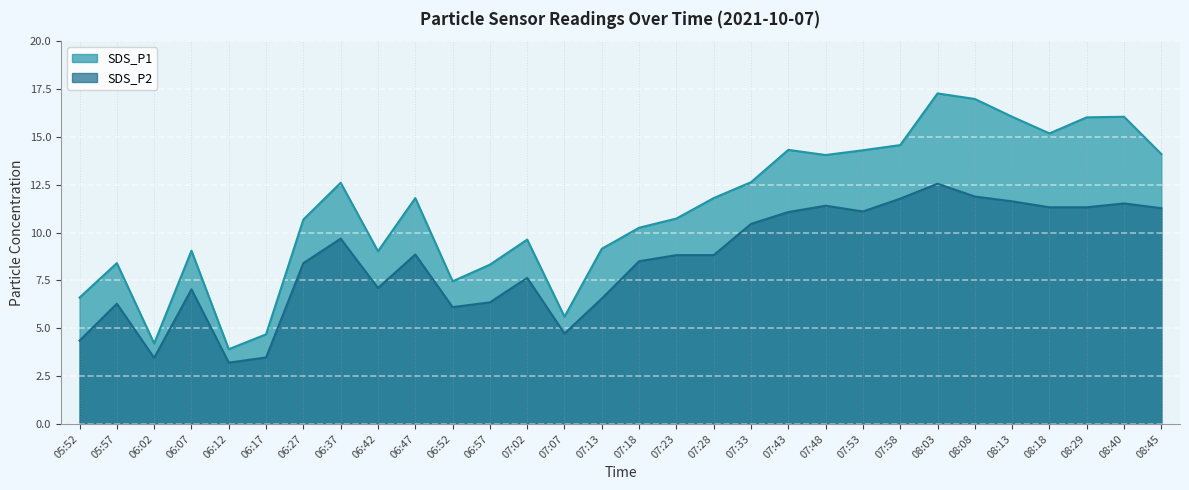

What position from the right is 06:42?

22